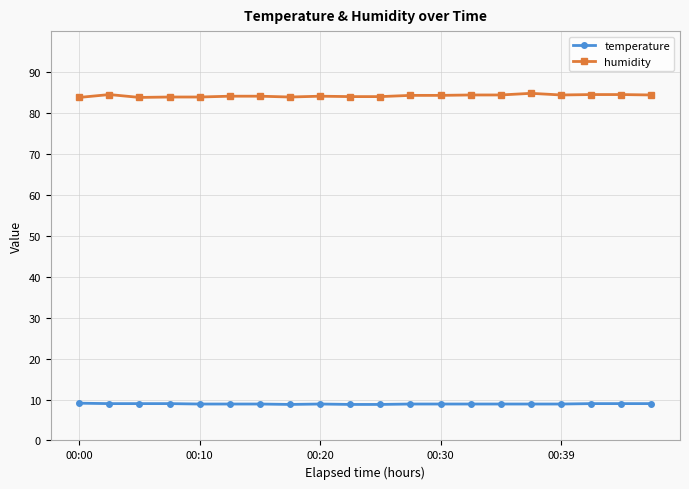

At how many categories does at least one series exceed 74?

20